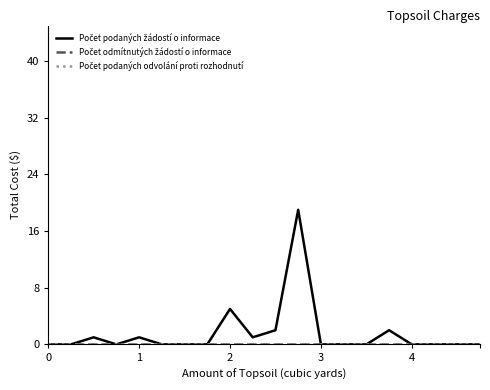

Does the chart display data point markers on the line(s)?

No